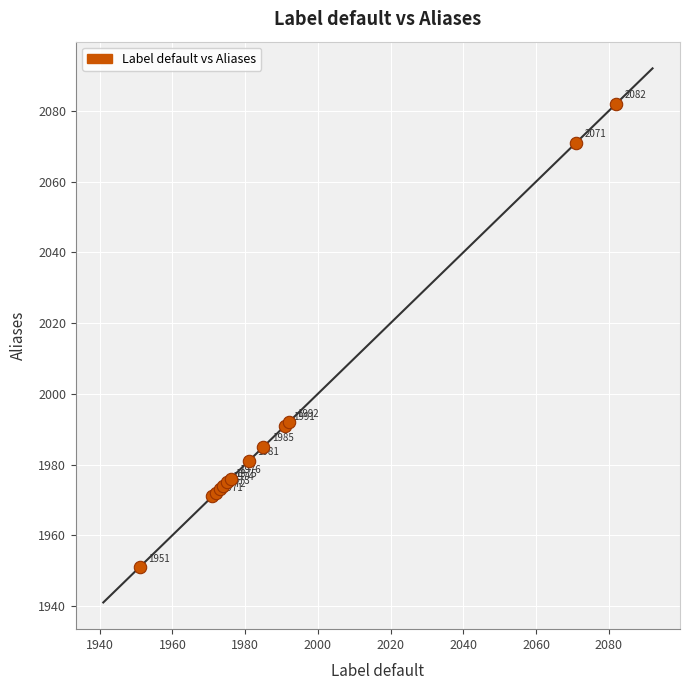

What Y value in the scatter plot is closest to 2016?

1992